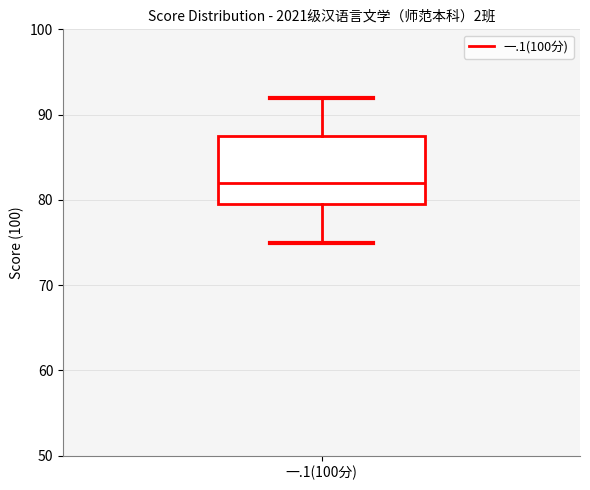

Transcribe this box plot: give where the median line is, the range the box spans, and where the two whiskers end, as read against the y-axis. The values are not printed on the chart, so give them approximately, as read against the axis.

median 82, box 80 to 88, whiskers 75 to 92